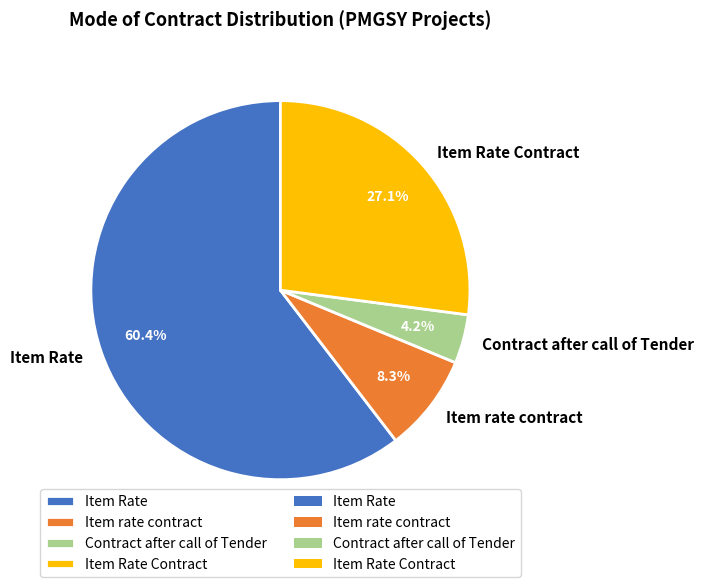

Is there a majority slice in this chart?

Yes